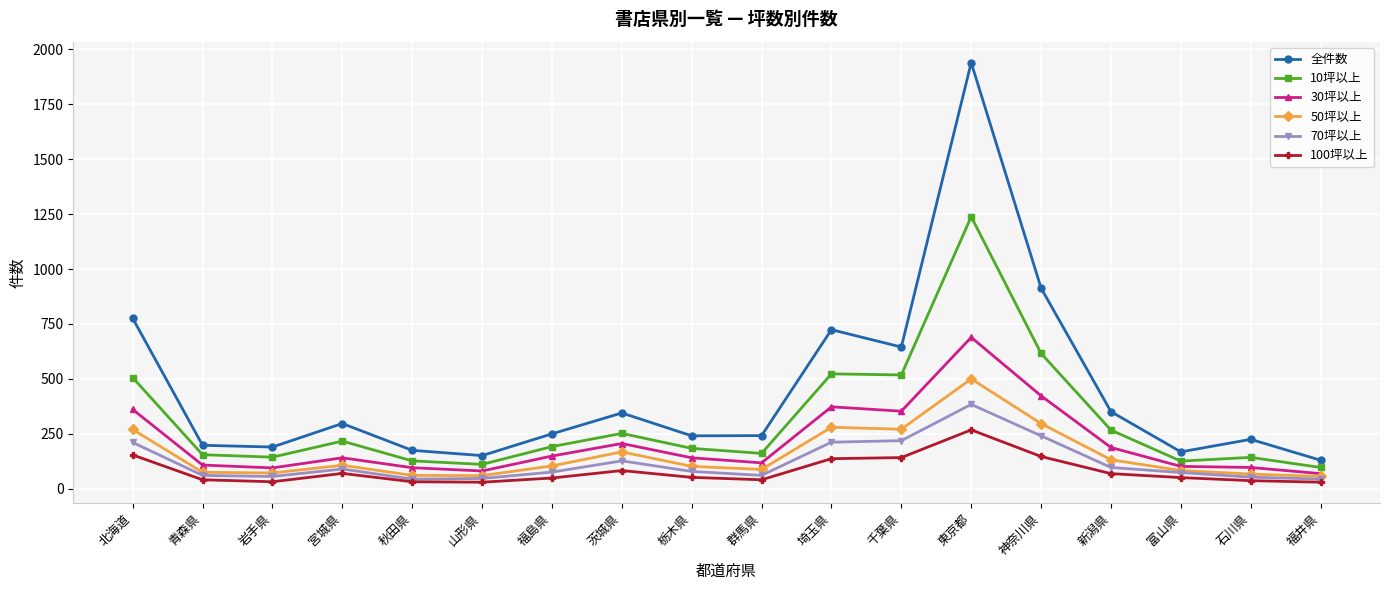

List the series in order of their peak value, lowest first.

100坪以上, 70坪以上, 50坪以上, 30坪以上, 10坪以上, 全件数